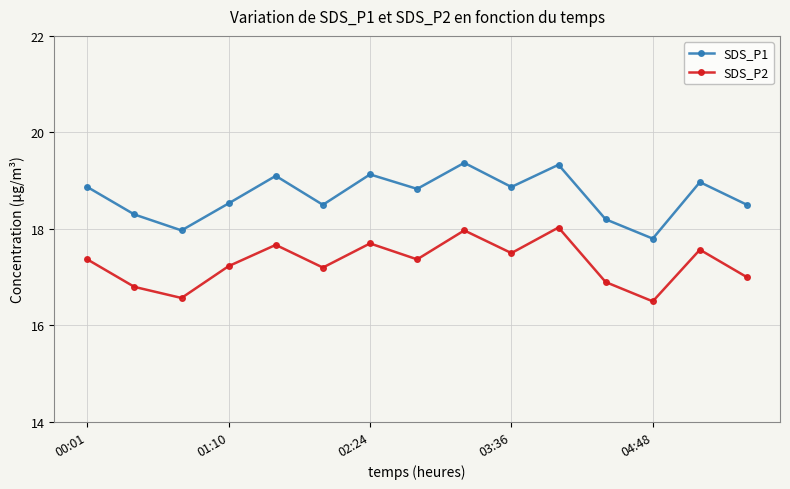

Rank the series by their average value, from highest to lowest.

SDS_P1, SDS_P2